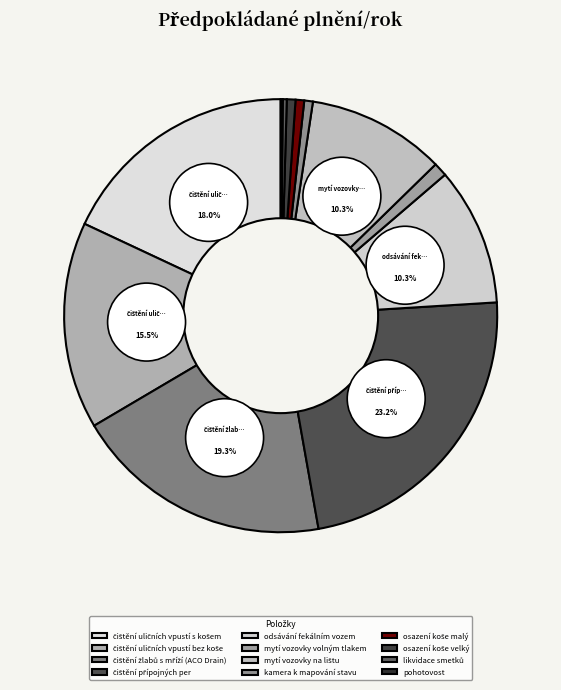

To the nearest percent, what is the difference between the odsávání fekálním vozem and čištění uličních vpustí bez koše slice percentages?

5%